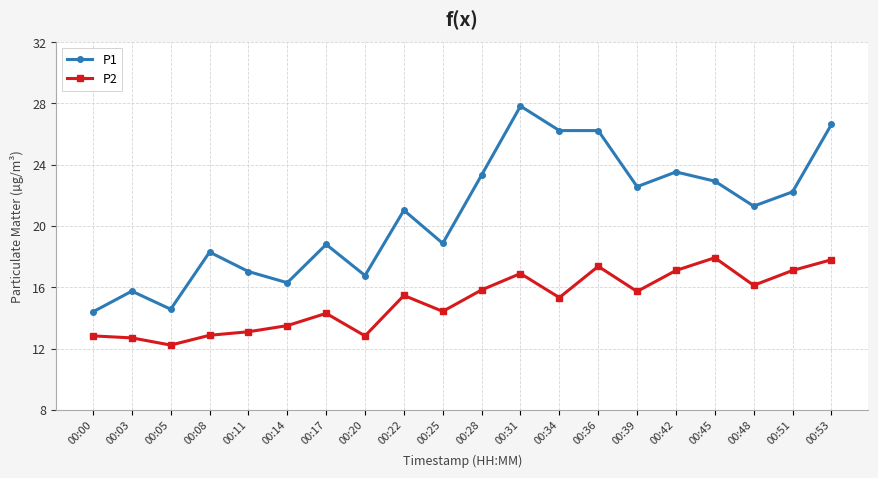

What is the approximate value of P2 at 00:03?

12.7